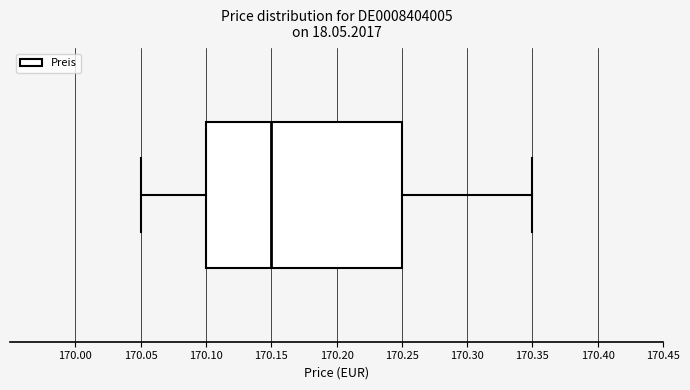

Where does the right whisker of the box end on the x-axis? The values are not printed on the chart, so give them approximately, as read against the axis.

170.35